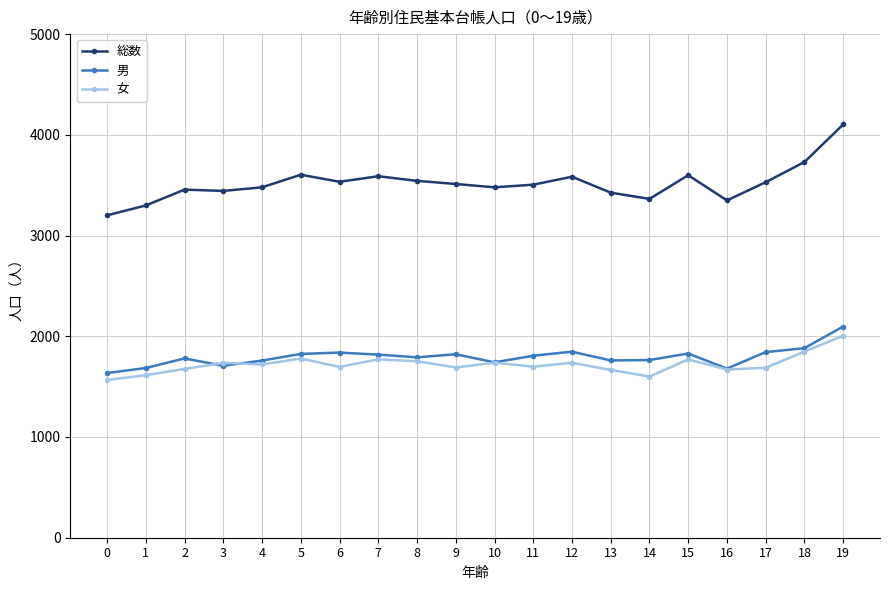

True or false: 総数 and 女 cross at least once.

False